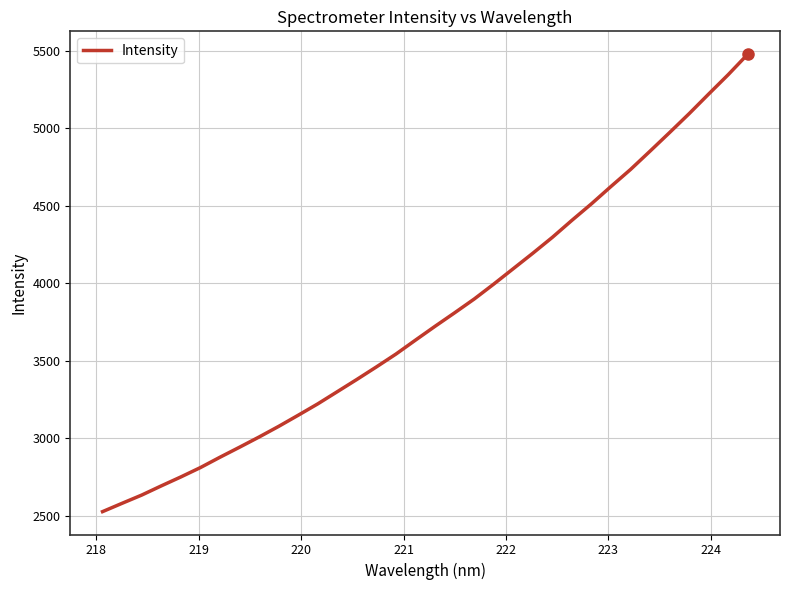

True or false: there are more than 1 points higher than both neighbors.

False